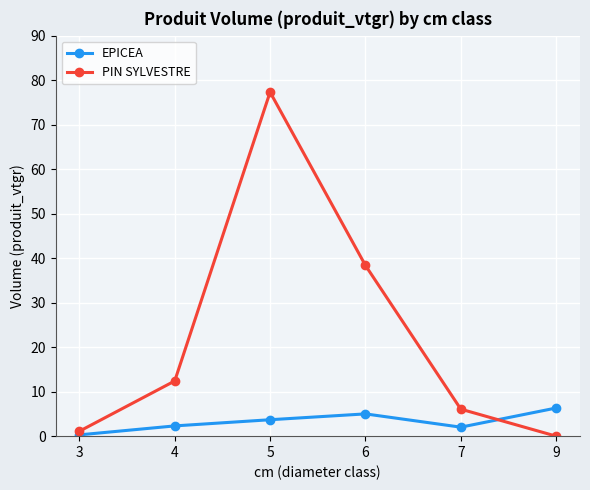

What is the greatest value displayed?

77.3